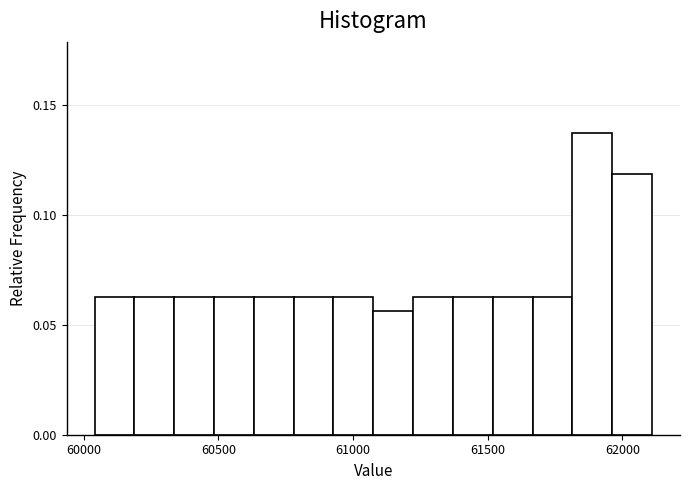

Read against the x-axis, roughly where is the centre of the tallest bar?

61900